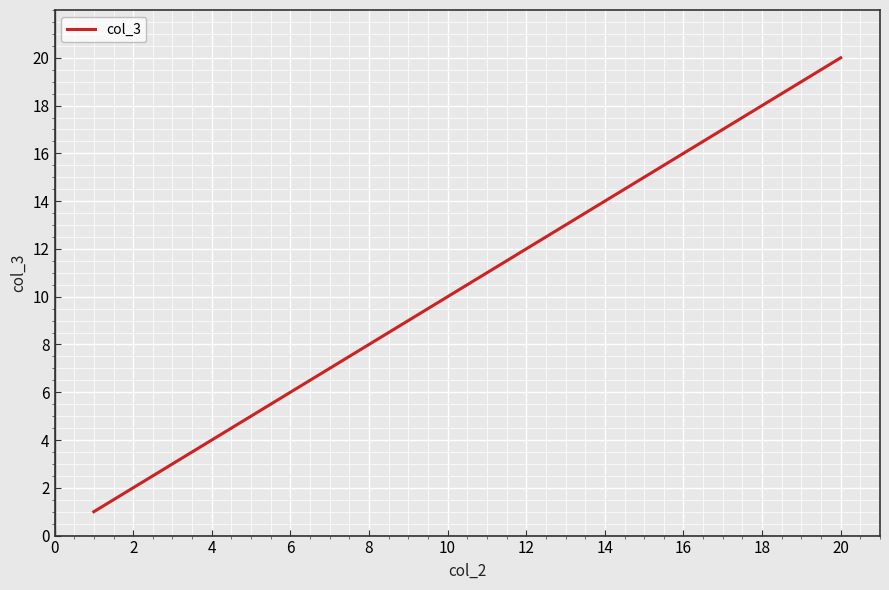

Reading left to right, what are all the values shown in this chart?

1	2	3	4	5	6	7	8	9	10	11	12	13	14	15	16	17	18	19	20